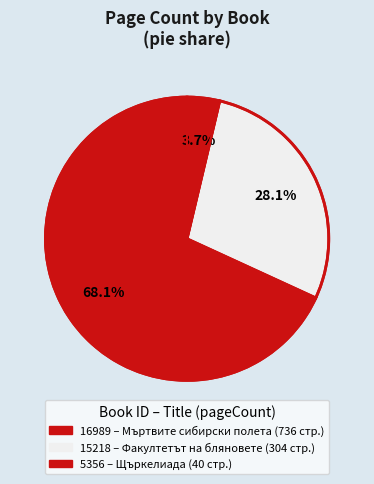

Does 16989 account for over 50% of the chart?

Yes